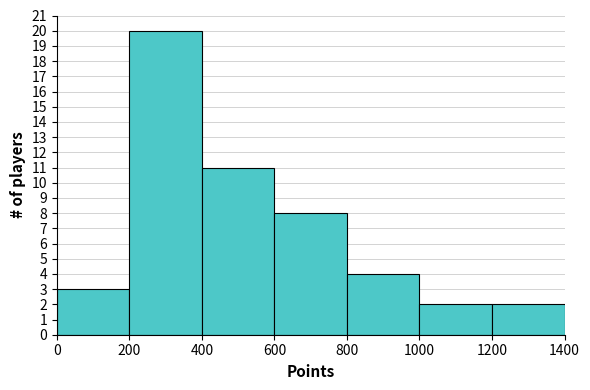

How tall is the bar that spans 800 to 1000 on the x-axis? The values are not printed on the chart, so give them approximately, as read against the axis.

4